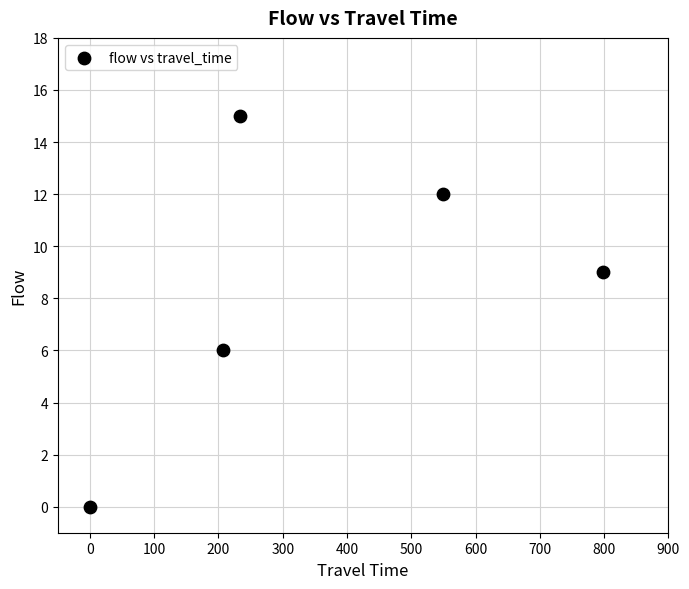

What is the range of Y values (max minus min)?

15